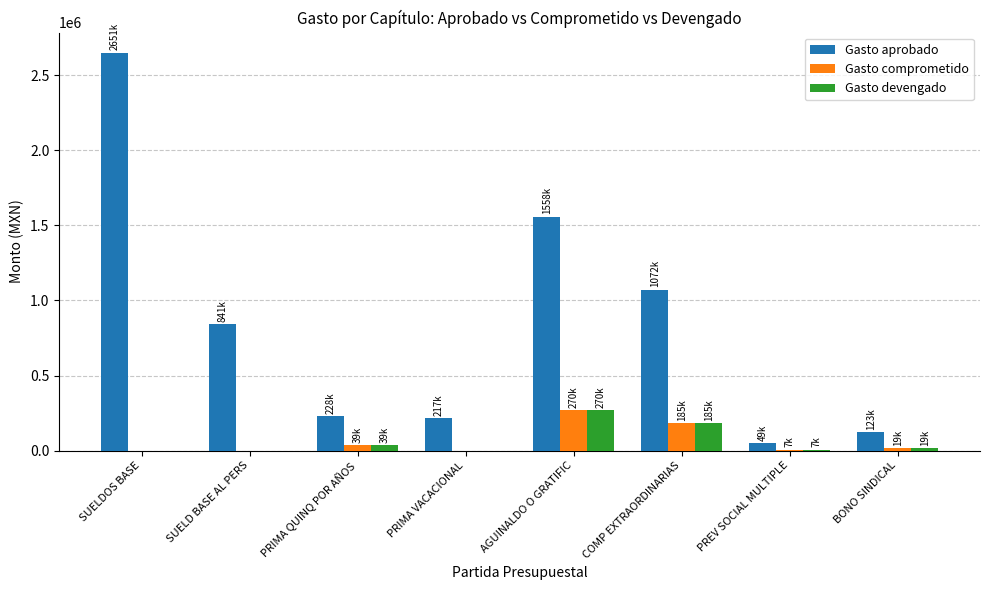

Is it true that Gasto comprometido equals 18606.1 at BONO SINDICAL?

True